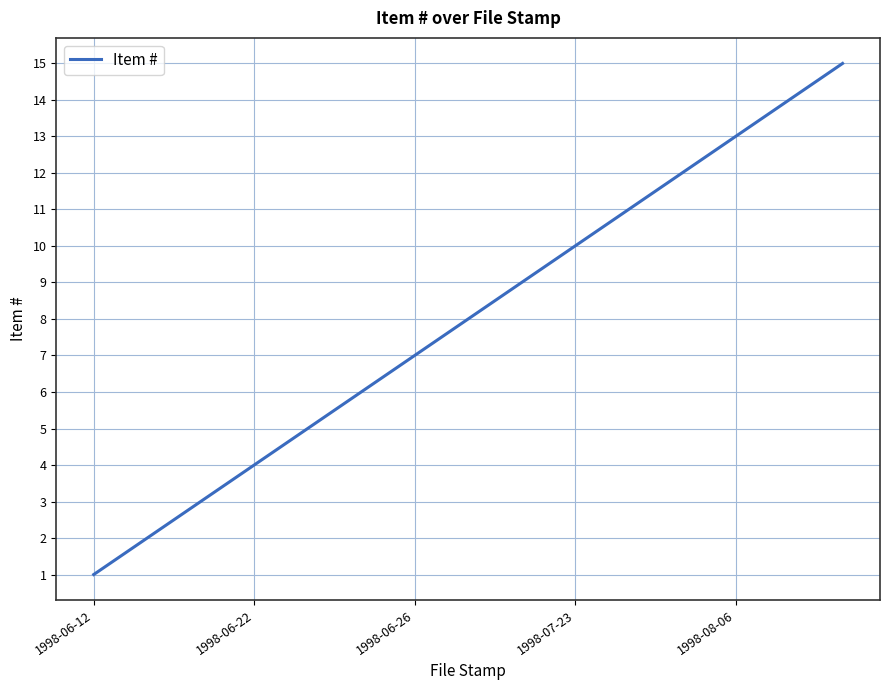

What is the sum of all values?

120